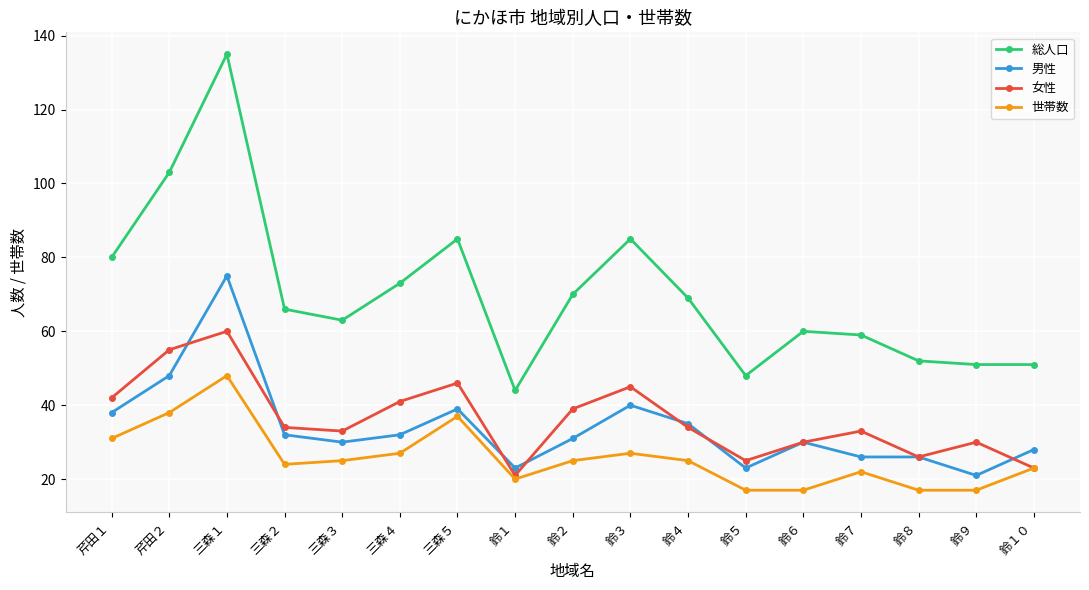

True or false: 総人口 and 世帯数 intersect in this chart.

False